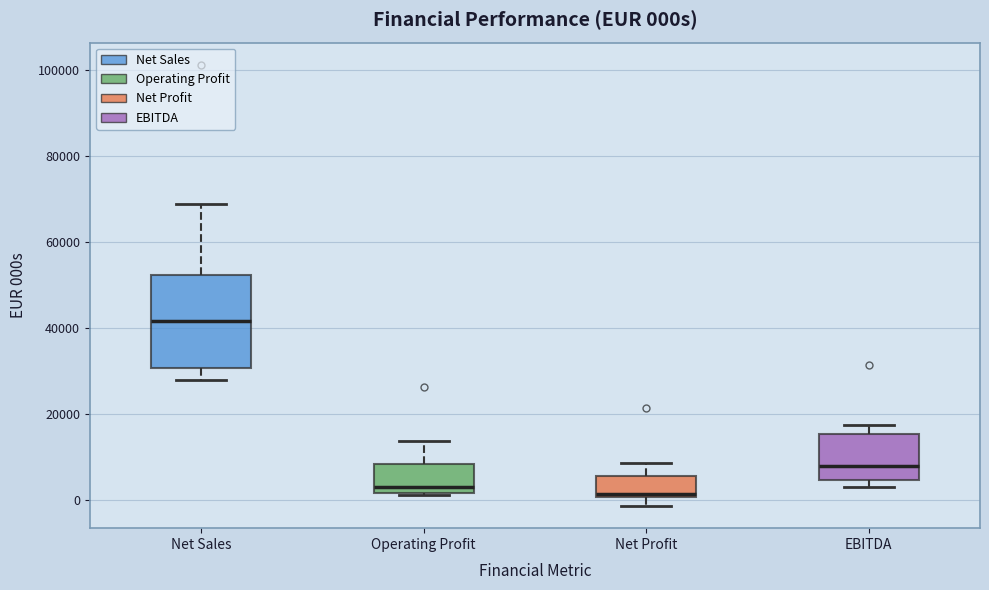

Where is the lower edge of the box for EBITDA on the y-axis? The values are not printed on the chart, so give them approximately, as read against the axis.

4000